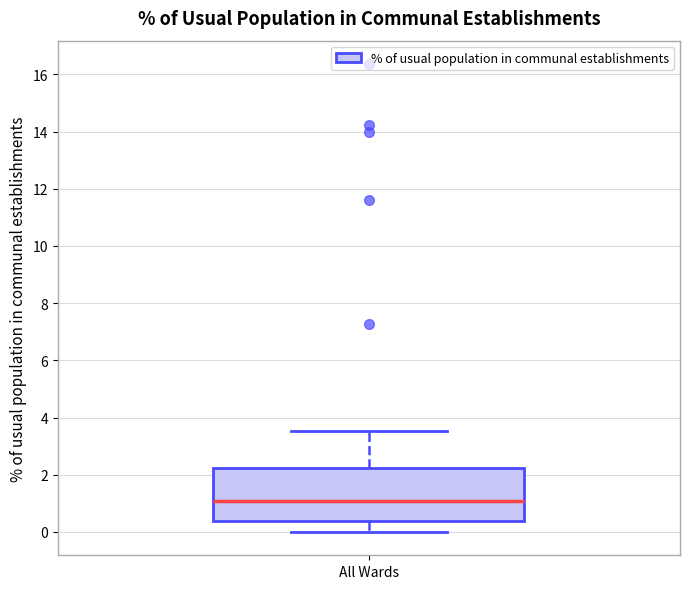

Transcribe this box plot: give where the median line is, the range the box spans, and where the two whiskers end, as read against the y-axis. The values are not printed on the chart, so give them approximately, as read against the axis.

median 1.0, box 0.4 to 2.2, whiskers 0.0 to 3.6